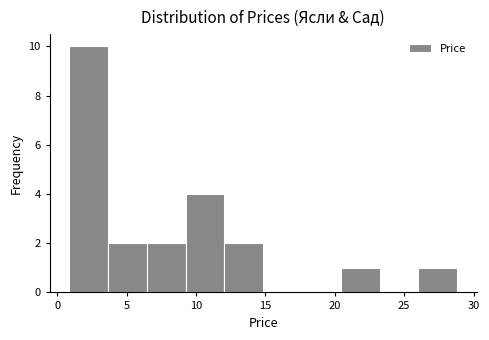

Reading left to right, transcribe this chart: for each bar, give the range it covers on the x-axis and its height. Neither the bar edges nor the heights are printed on the chart, so give them approximately, as read against the axes.

1.0 to 3.5: 10
3.5 to 6.5: 2
6.5 to 9.0: 2
9.0 to 12.0: 4
12.0 to 15.0: 2
15.0 to 17.5: 0
17.5 to 20.5: 0
20.5 to 23.0: 1
23.0 to 26.0: 0
26.0 to 29.0: 1